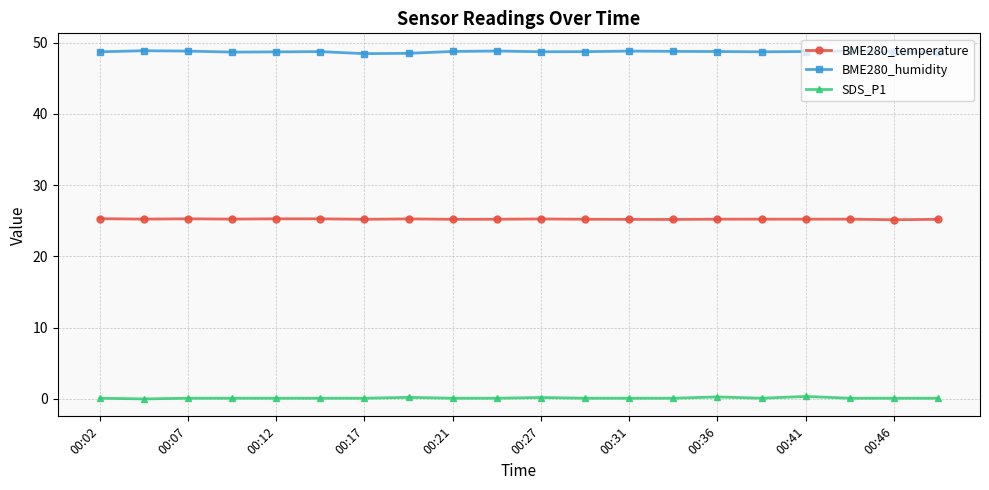

True or false: BME280_humidity and BME280_temperature cross at least once.

False